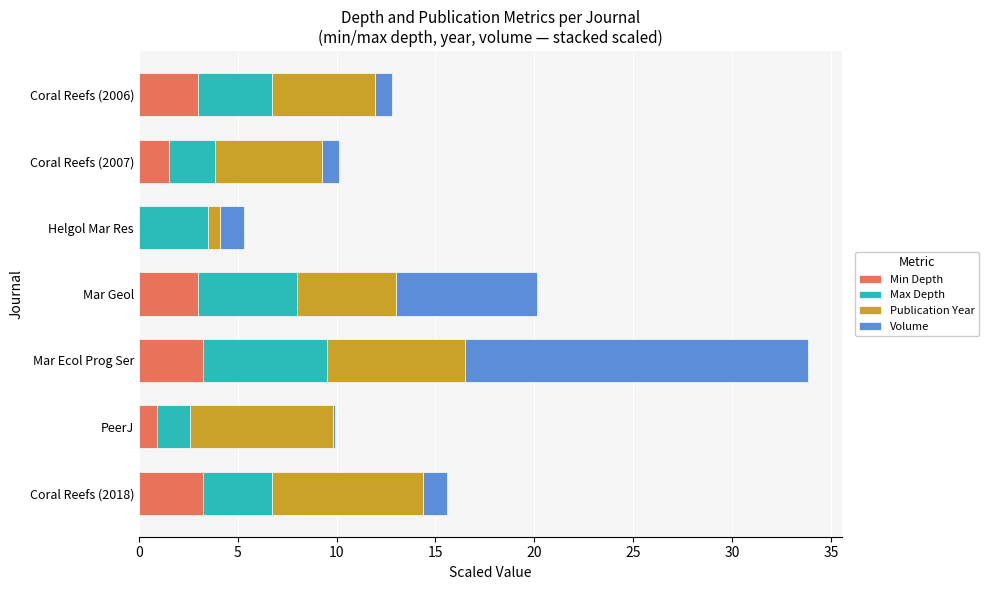

What is the total value across all series at Mar Geol?

20.1